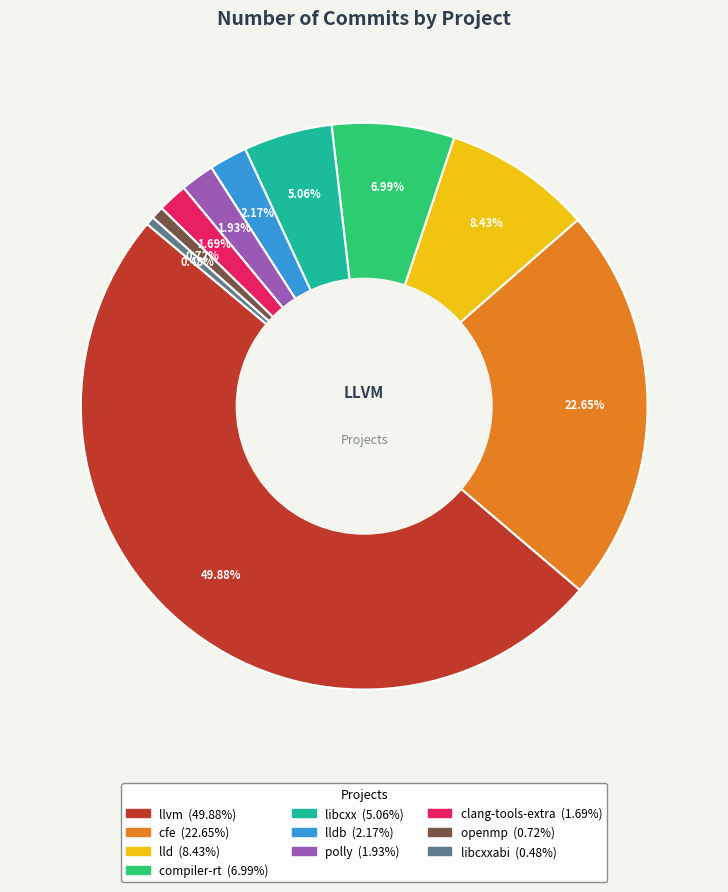

How many segments does this pie chart have?

10